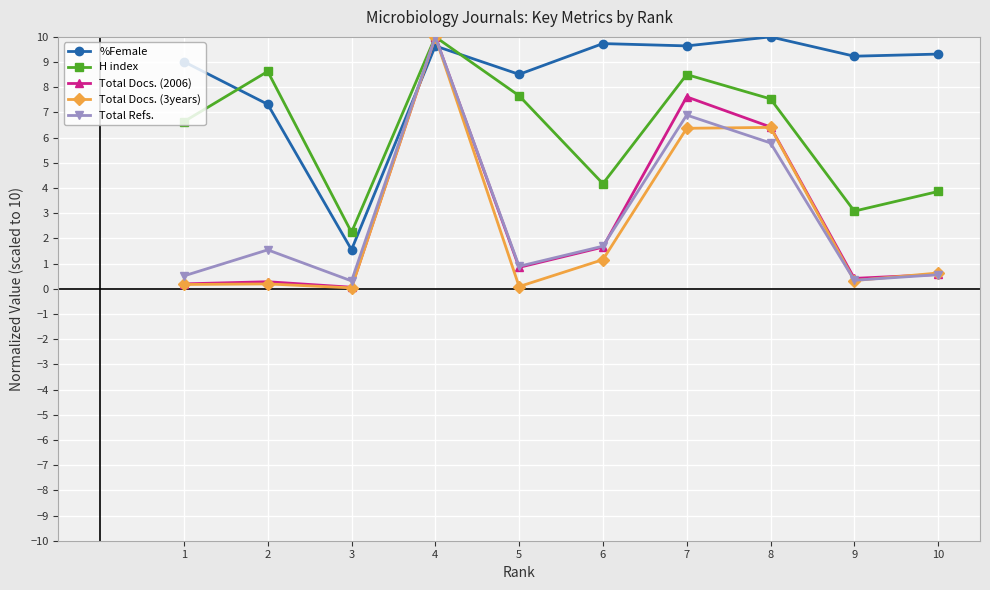

What is the value of the Total Refs. point at the 8th from the left?

5.8